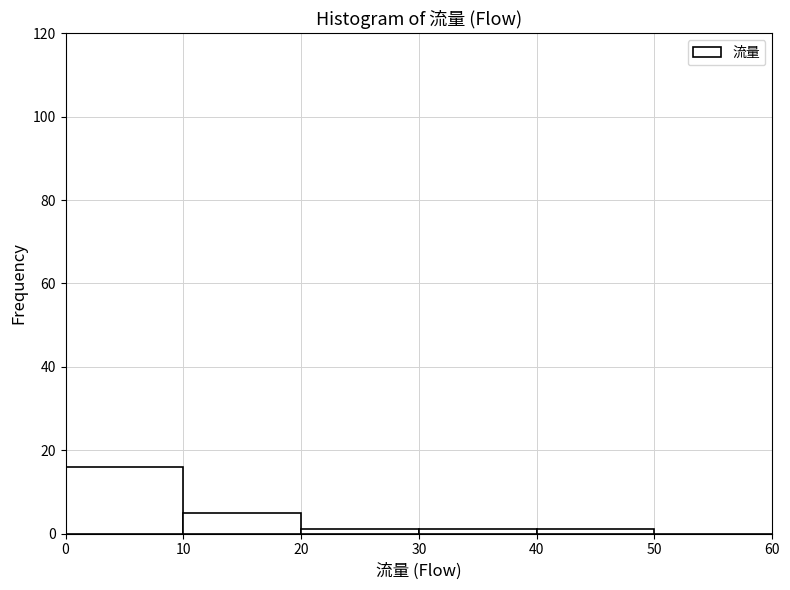

Reading left to right, list every bar in this chart as the range it spans on the x-axis followed by its height. The values are not printed on the chart, so give them approximately, as read against the axis.

0 to 10: 16
10 to 20: 6
20 to 30: under 2
30 to 40: under 2
40 to 50: under 2
50 to 60: 0